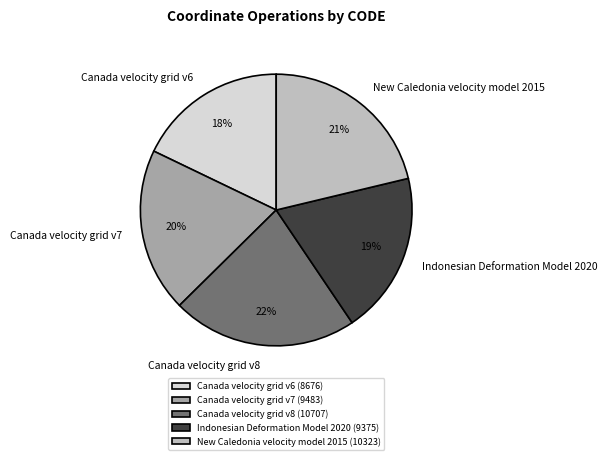

Combined, do Canada velocity grid v7 (9483) and Indonesian Deformation Model 2020 (9375) account for over 50%?

No